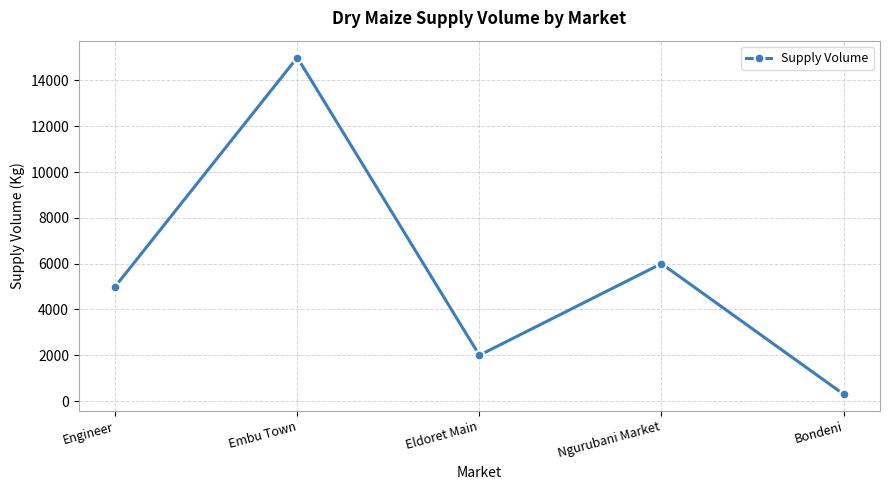

What is the approximate value at Ngurubani Market?

6000